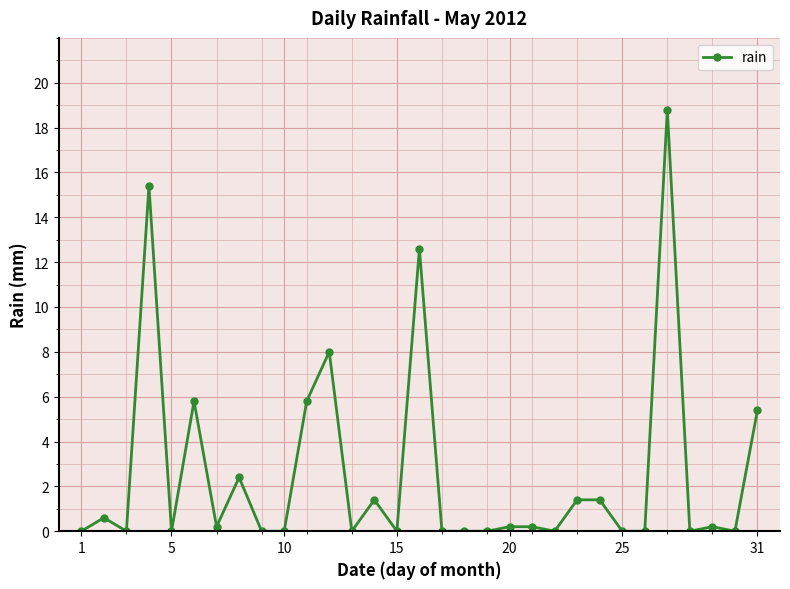

How many lines are shown in the chart?

1